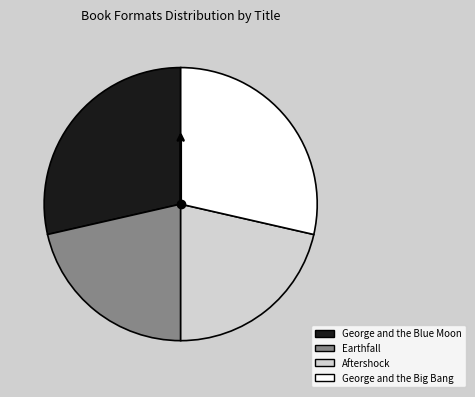

True or false: George and the Big Bang accounts for 16% of the total.

False